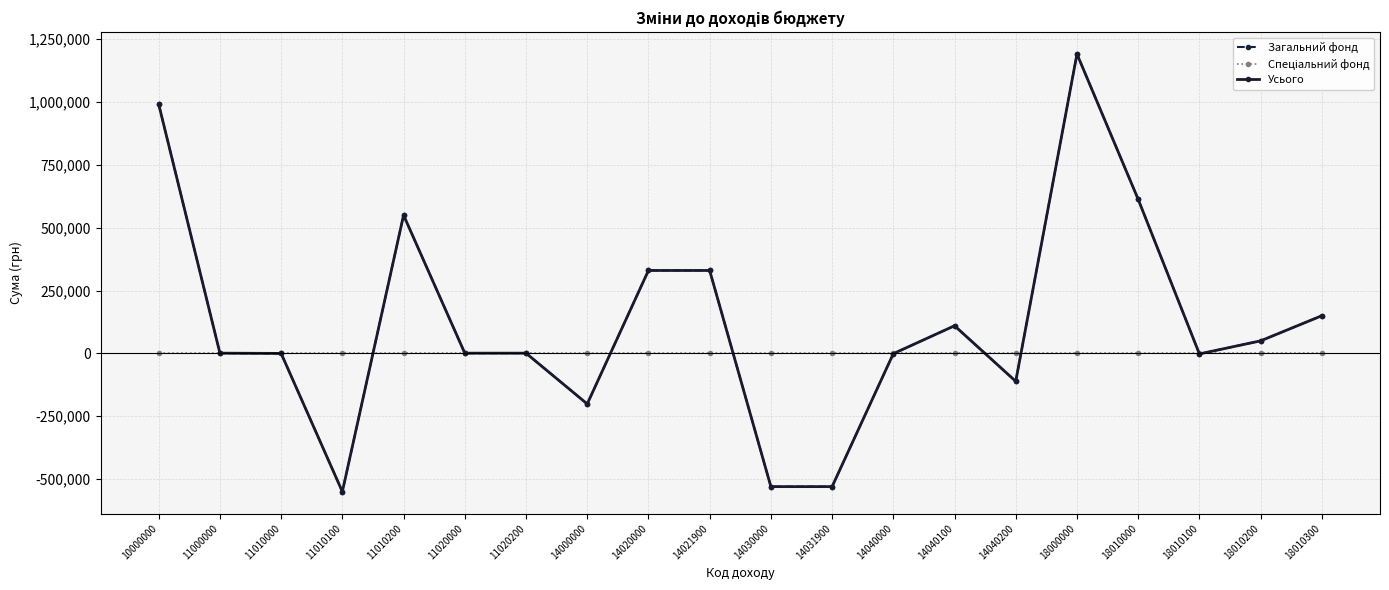

Which category has the highest value across all series?

18000000